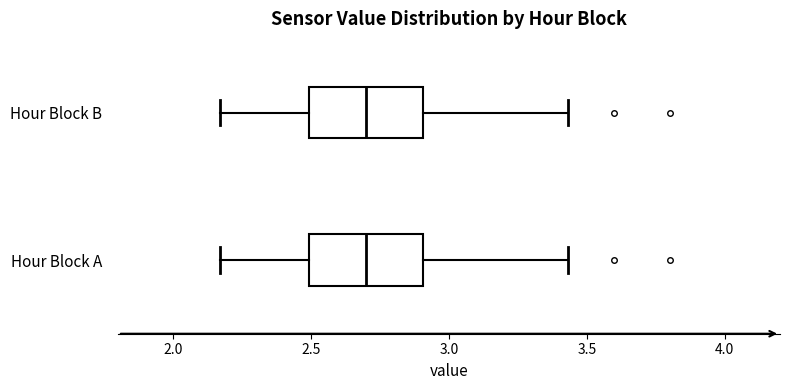

Where does the median line of the box for Hour Block B sit on the x-axis? The values are not printed on the chart, so give them approximately, as read against the axis.

2.70